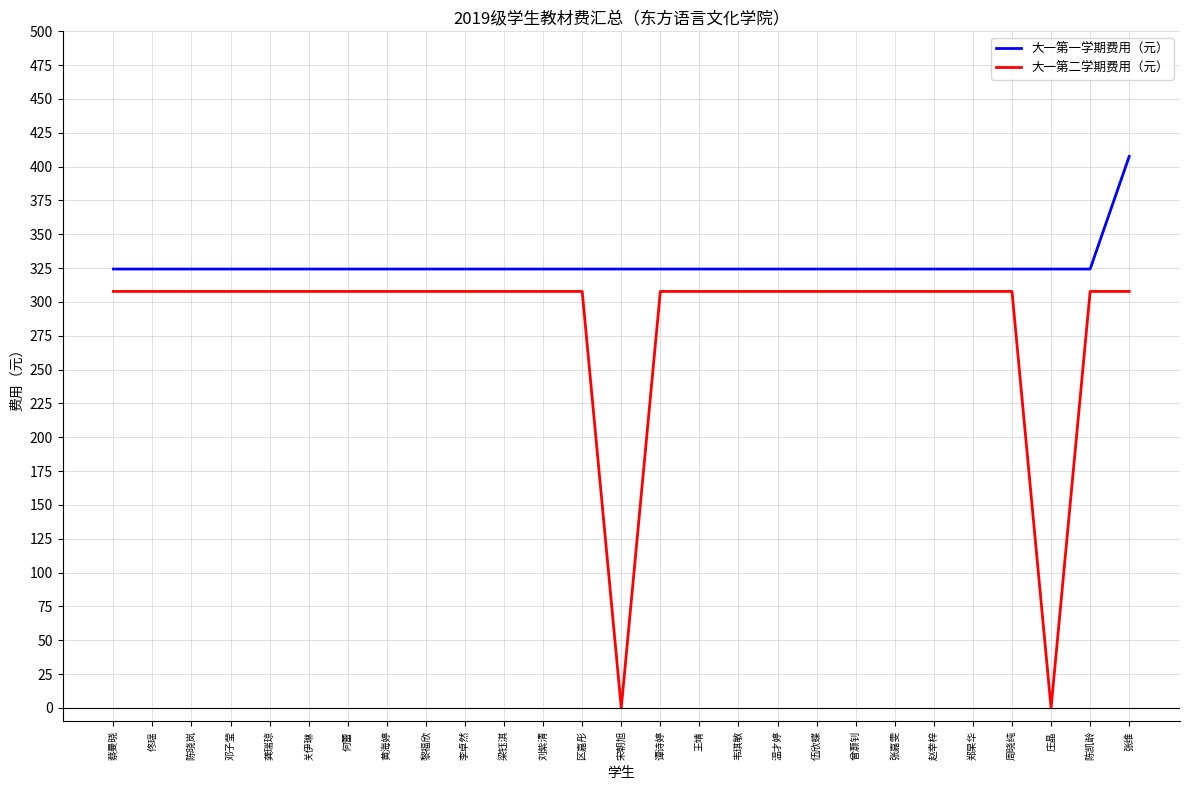

What is the maximum value shown in the chart?

407.6